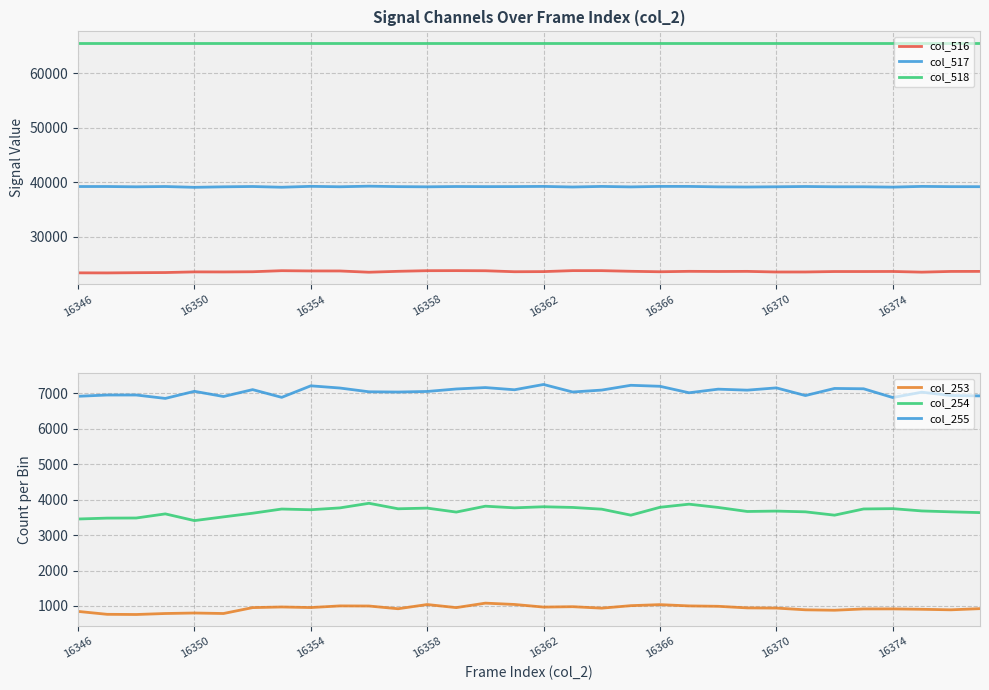

The col_518 series shows 65535 at 29. True or false?

True